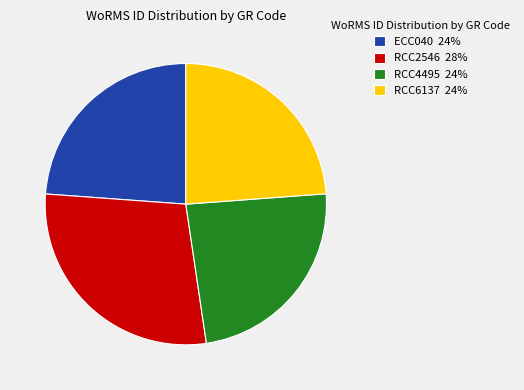

The ECC040 24% slice represents 18% of the pie. True or false?

False